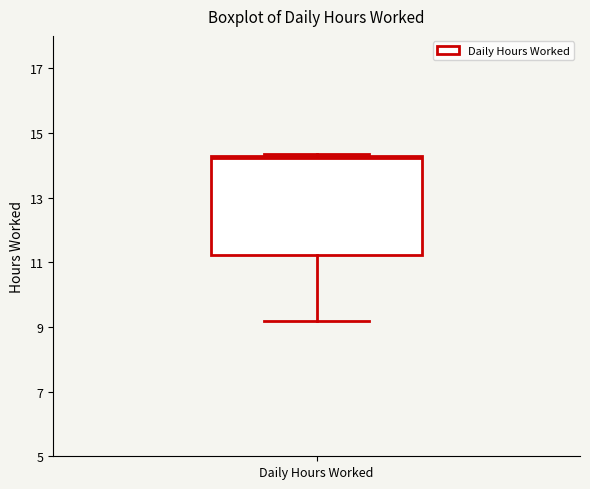

Where does the lower whisker of the box for Daily Hours Worked end on the y-axis? The values are not printed on the chart, so give them approximately, as read against the axis.

9.2